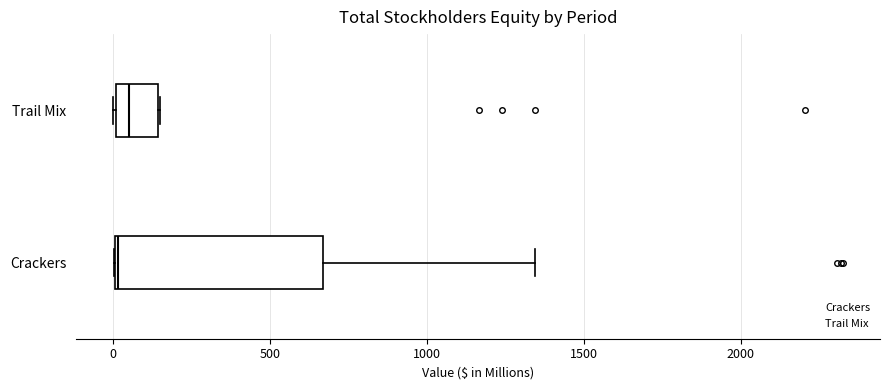

Reading bottom to top, transcribe this box plot: for each box, give where its median line is, the range the box spans, and where its two whiskers end, as read against the x-axis. The values are not printed on the chart, so give them approximately, as read against the axis.

Crackers: median 0, box 0 to 650, whiskers 0 to 1350
Trail Mix: median 50, box 0 to 150, whiskers 0 to 150